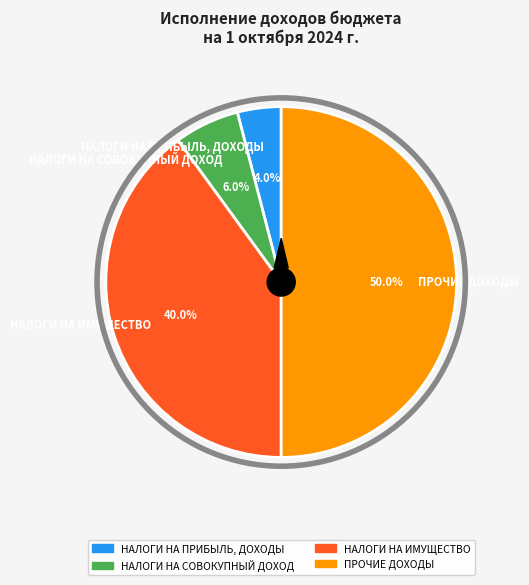

What is the ratio of the value at НАЛОГИ НА ИМУЩЕСТВО to the value at ПРОЧИЕ ДОХОДЫ?

0.8